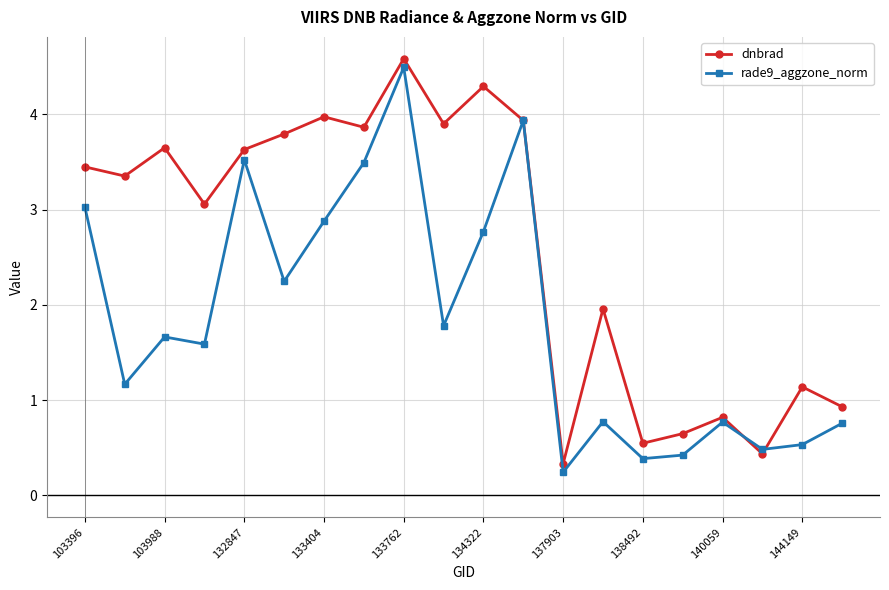

What is the highest value of the rade9_aggzone_norm series?

4.5